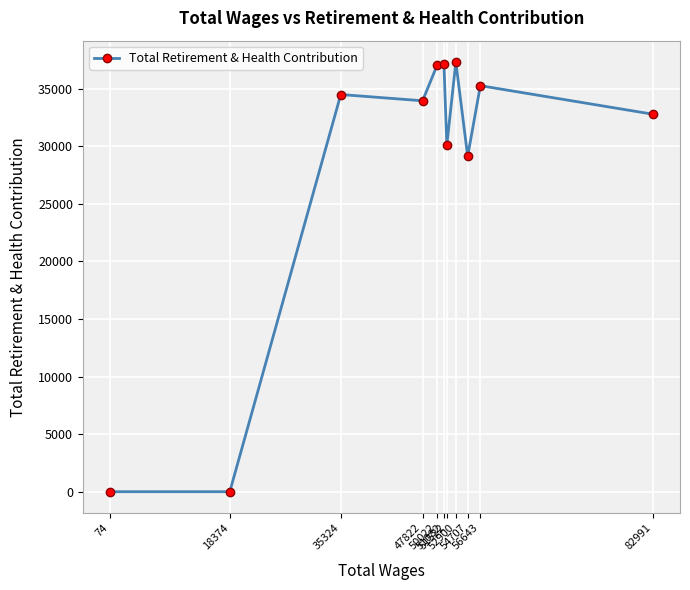

True or false: the data has more than 2 interior local peaks.

True